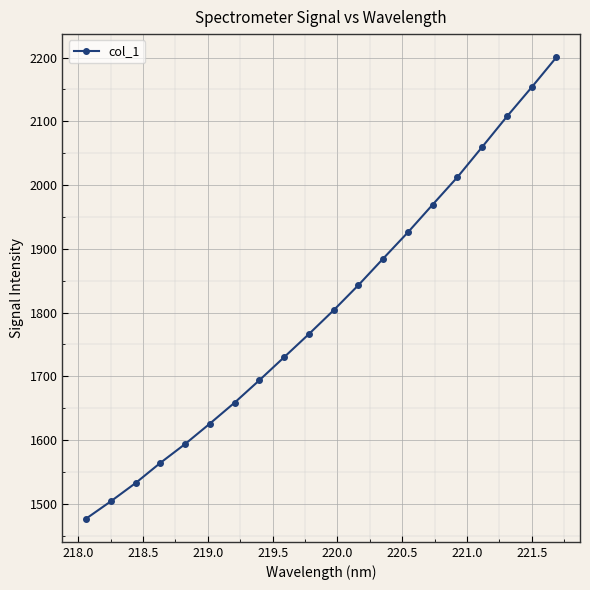

What is the maximum value shown in the chart?

2200.6